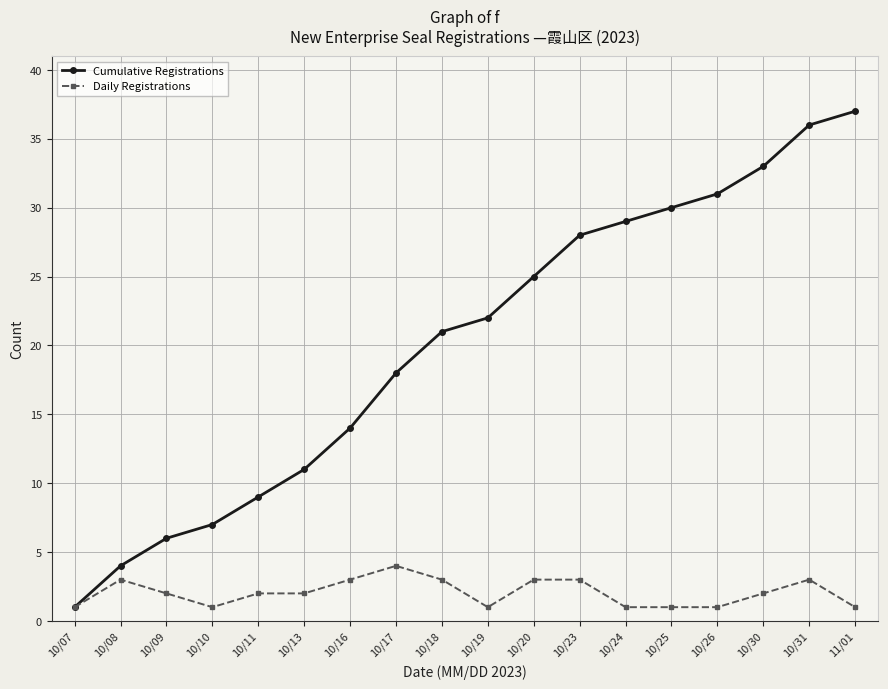

What is the difference between the maximum and minimum values in the Daily Registrations series?

3